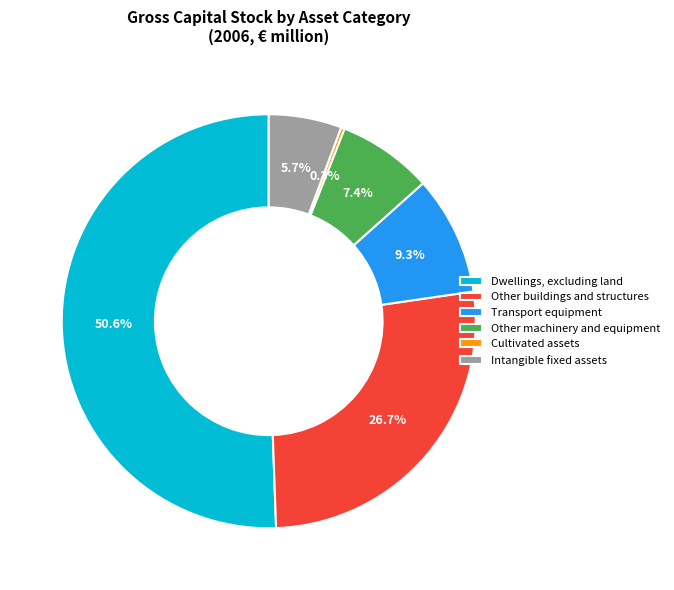

The Dwellings, excluding land slice represents 45% of the pie. True or false?

False